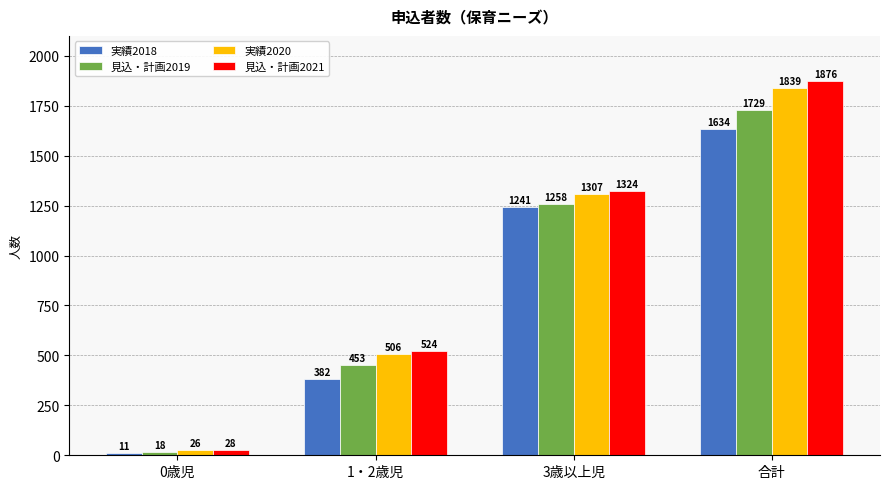

The 実績2020 series shows 3260 at 合計. True or false?

False